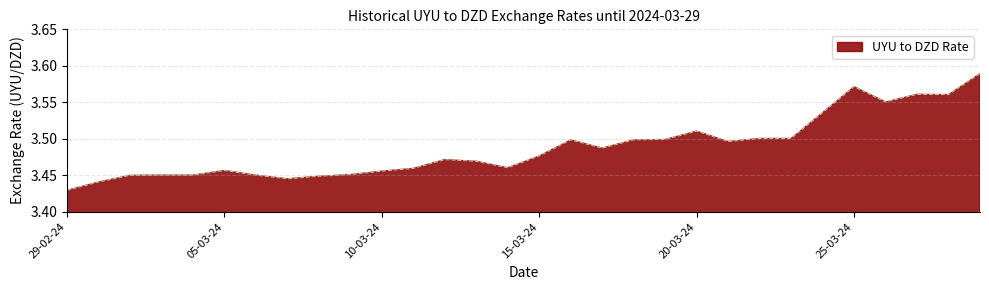

What is the value of the 5th point from the left?

3.5